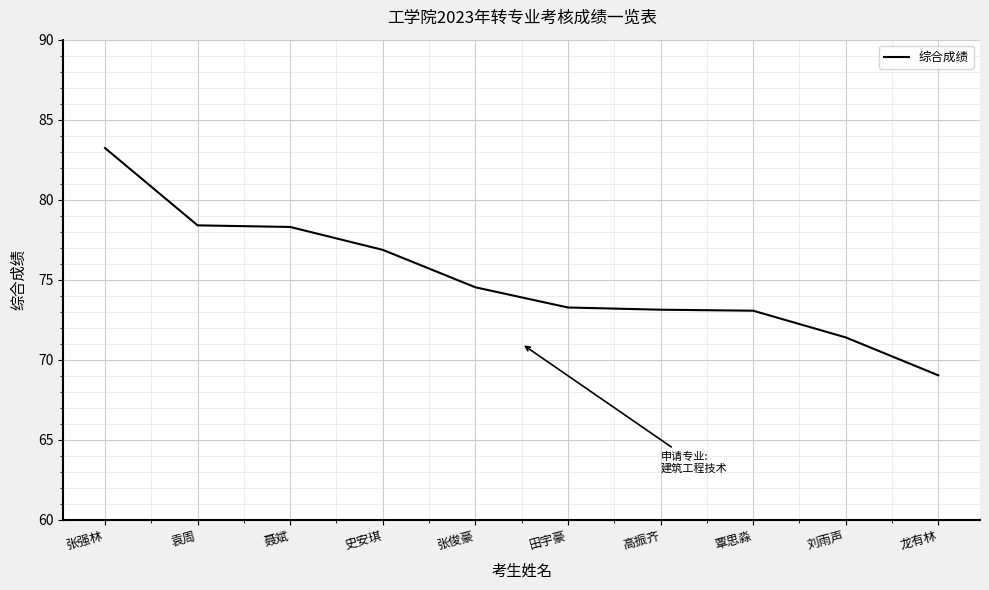

What is the ratio of the value at 龙有林 to the value at 袁周?

0.9